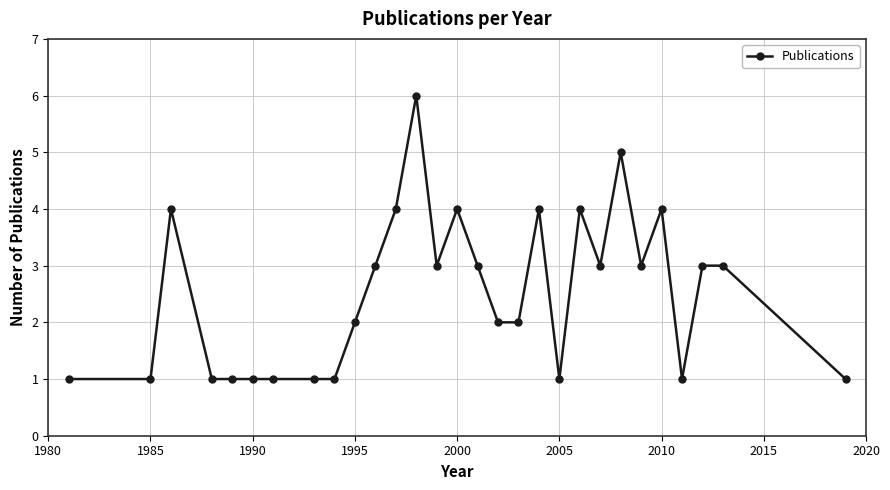

True or false: the data has more than 2 interior local peaks.

True